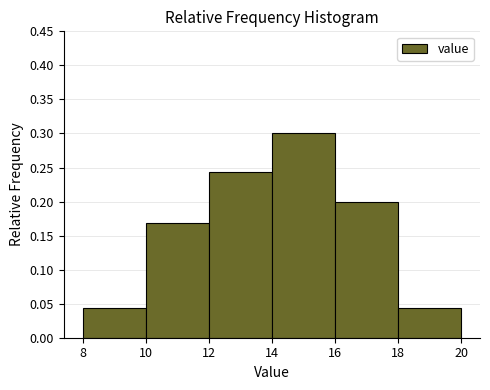

What is the height of the bar covering 16 to 18 on the x-axis? The values are not printed on the chart, so give them approximately, as read against the axis.

0.200